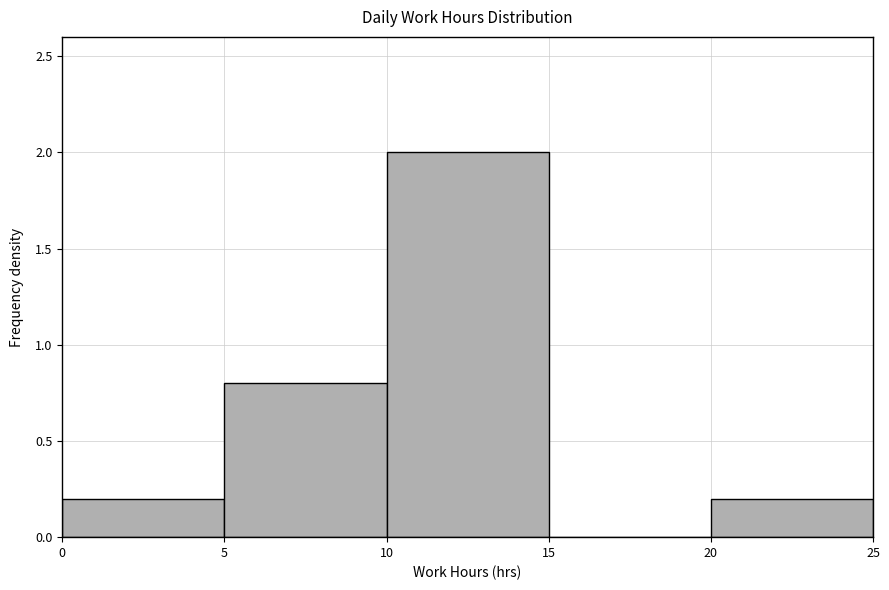

Reading left to right, transcribe this chart: for each bar, give the range it covers on the x-axis and its height. The values are not printed on the chart, so give them approximately, as read against the axis.

0 to 5: 0.2
5 to 10: 0.8
10 to 15: 2.0
15 to 20: 0
20 to 25: 0.2